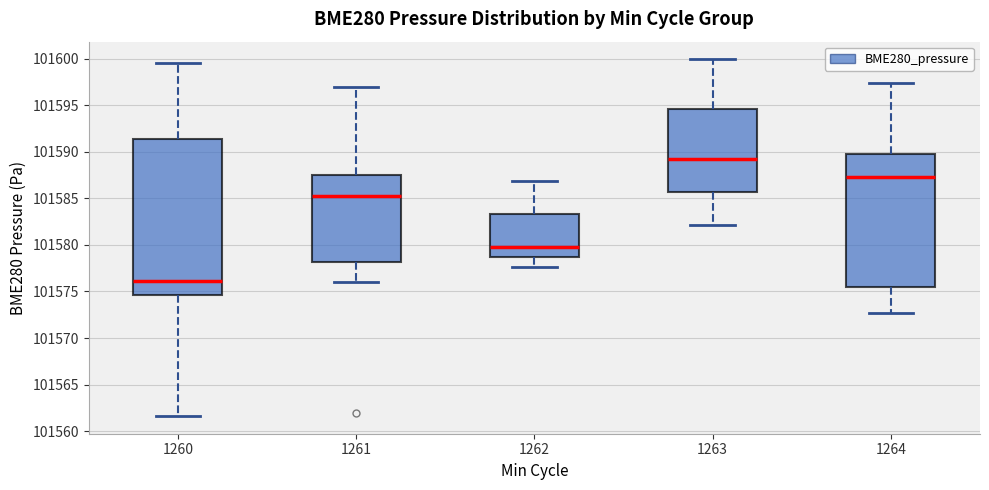

Reading left to right, transcribe this box plot: for each box, give where its median line is, the range the box spans, and where its two whiskers end, as read against the y-axis. The values are not printed on the chart, so give them approximately, as read against the axis.

1260: median 101576.0, box 101574.5 to 101591.5, whiskers 101561.5 to 101599.5
1261: median 101585.5, box 101578.0 to 101587.5, whiskers 101576.0 to 101597.0
1262: median 101580.0, box 101578.5 to 101583.5, whiskers 101577.5 to 101587.0
1263: median 101589.0, box 101585.5 to 101594.5, whiskers 101582.0 to 101600.0
1264: median 101587.5, box 101575.5 to 101590.0, whiskers 101572.5 to 101597.5